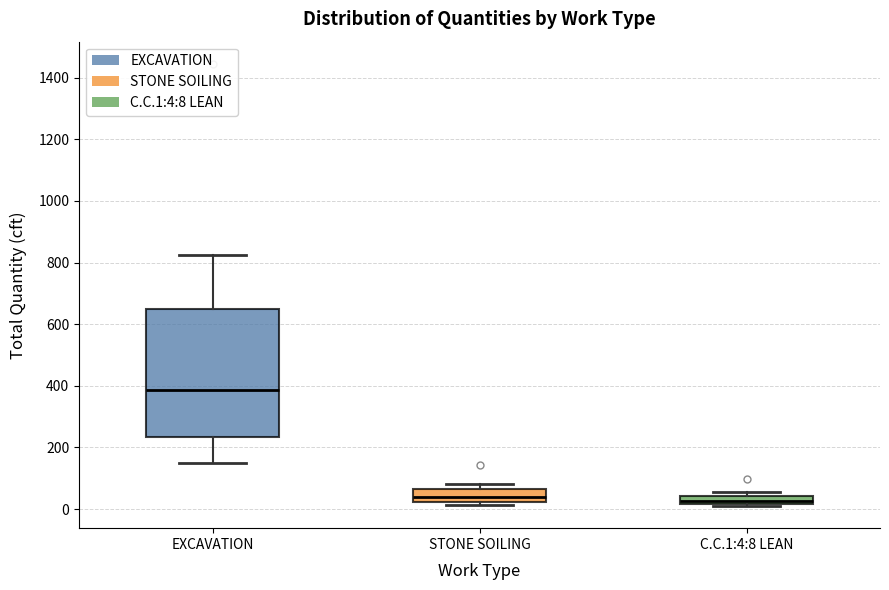

Comparing the boxes themselves (not the whiskers), which one is the tallest?

EXCAVATION